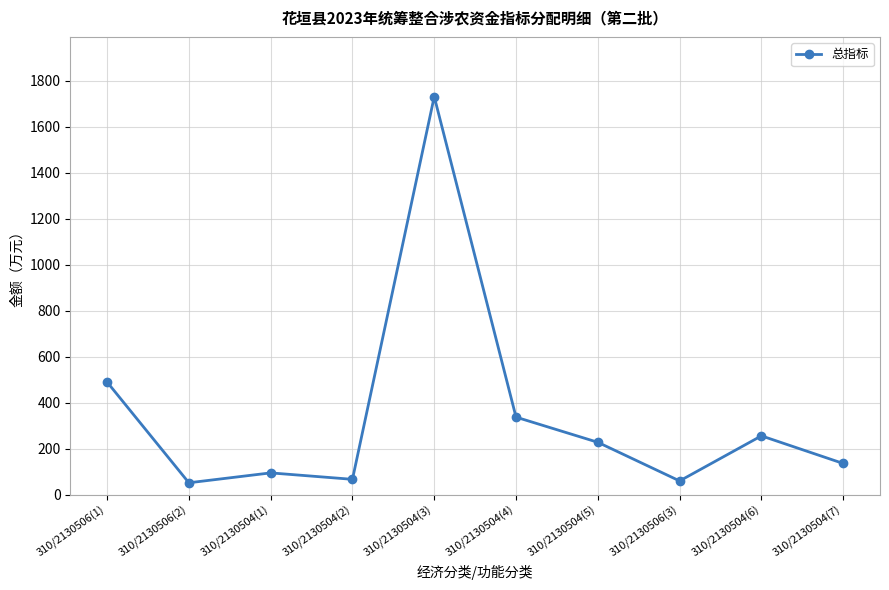

What is the minimum value shown in the chart?

52.0